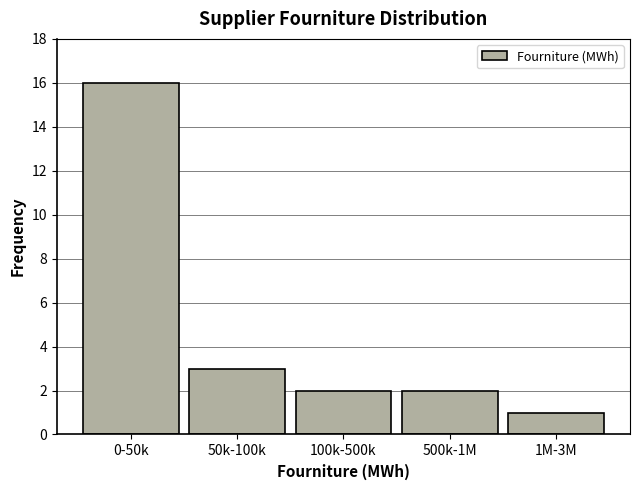

Reading left to right, what are all the values shown in this chart?

16	3	2	2	1